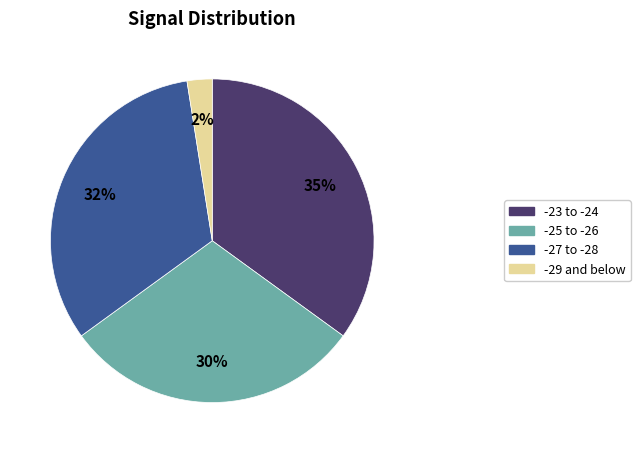

Is there any slice that represents more than half of the pie?

No